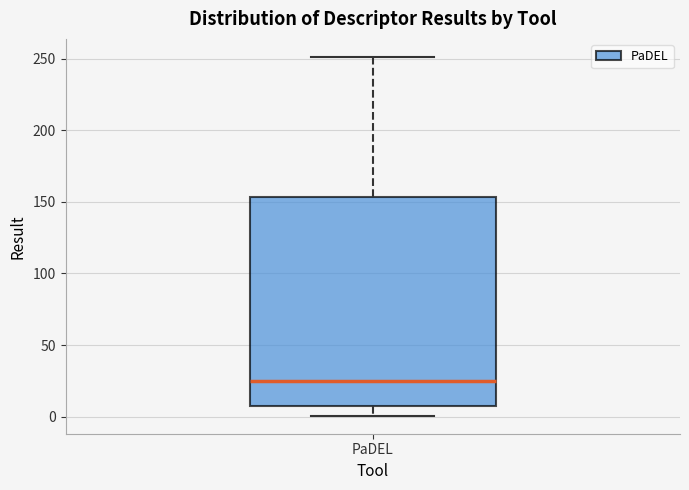

Read this box plot against the y-axis: the position of the median line, the range covered by the box, and the ends of both whiskers. The values are not printed on the chart, so give them approximately, as read against the axis.

median 25, box 5 to 155, whiskers 0 to 250